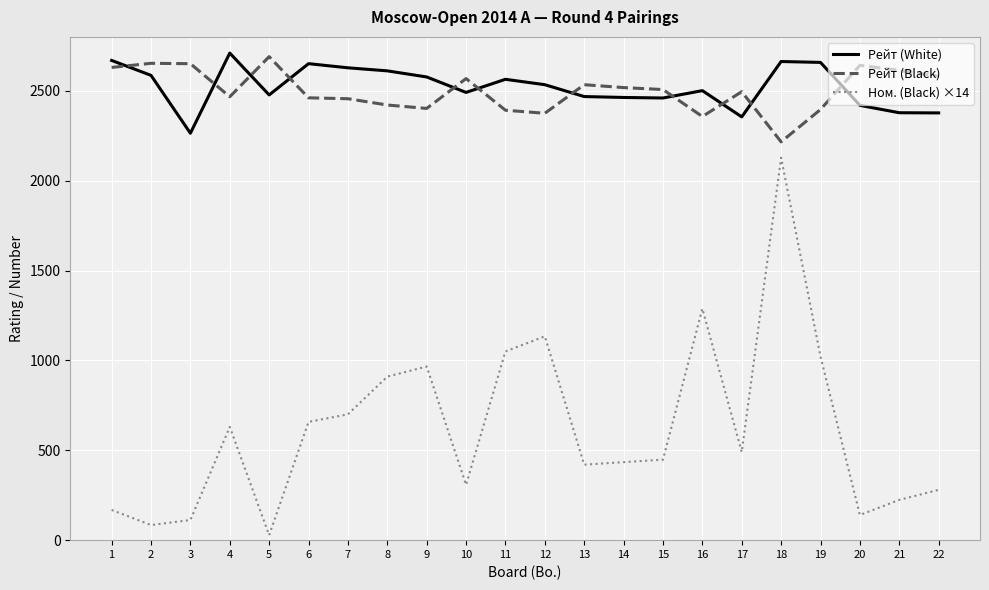

Is the value of Рейт (Black) at 19 greater than the value of Ном. (Black) ×14 at 7?

Yes